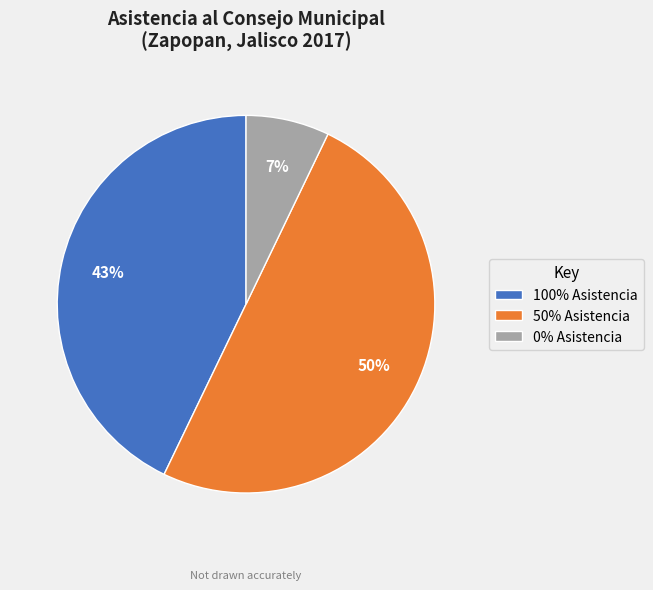

To the nearest percent, what is the average slice percentage?

33%